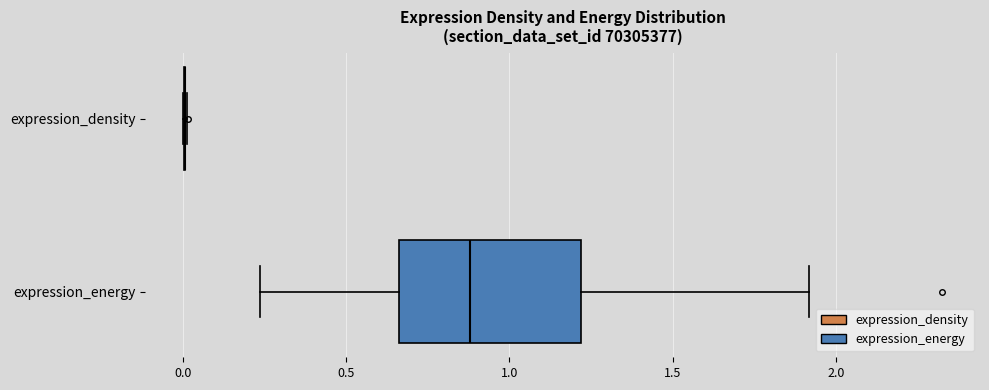

Reading bottom to top, transcribe this box plot: for each box, give where its median line is, the range the box spans, and where its two whiskers end, as read against the x-axis. The values are not printed on the chart, so give them approximately, as read against the axis.

expression_energy: median 0.90, box 0.65 to 1.20, whiskers 0.25 to 1.90
expression_density: box collapsed to a line at 0.00, whiskers 0.00 to 0.00